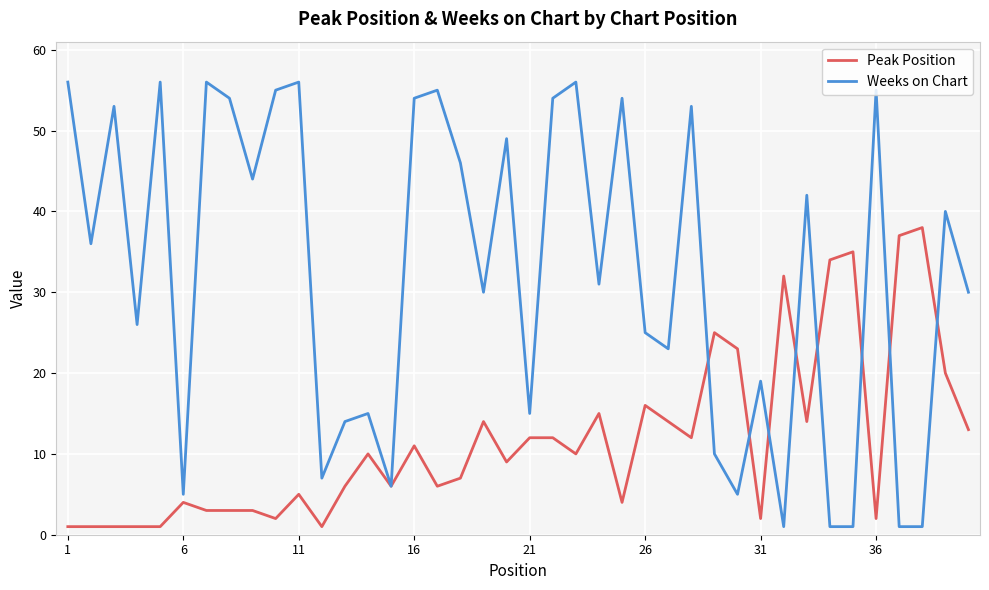

What is the maximum value shown in the chart?

56